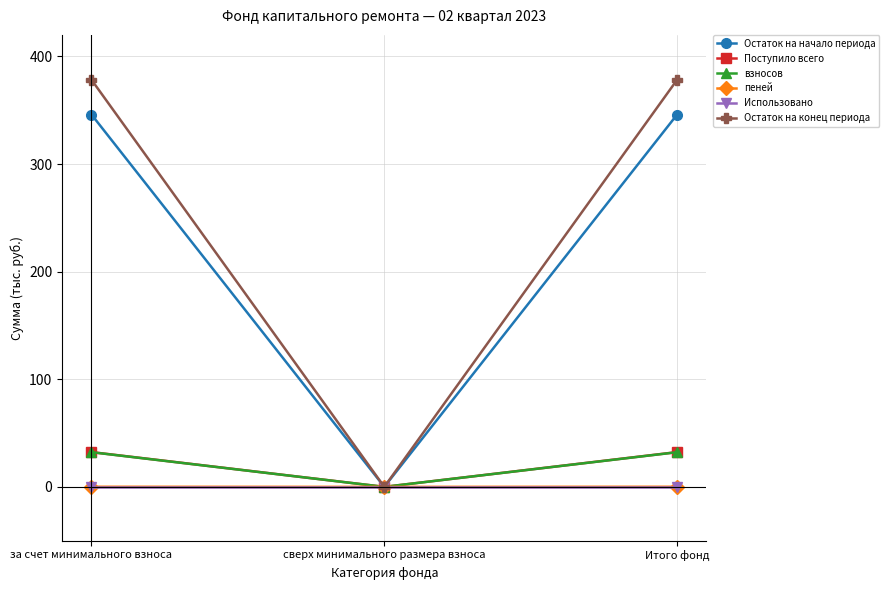

What is the maximum value shown in the chart?

378.3